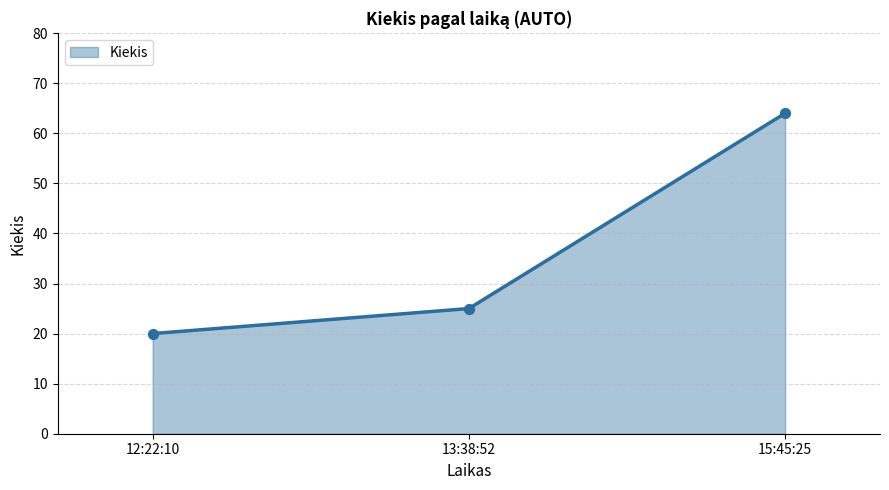

What is the change in value from 12:22:10 to 13:38:52?

+5